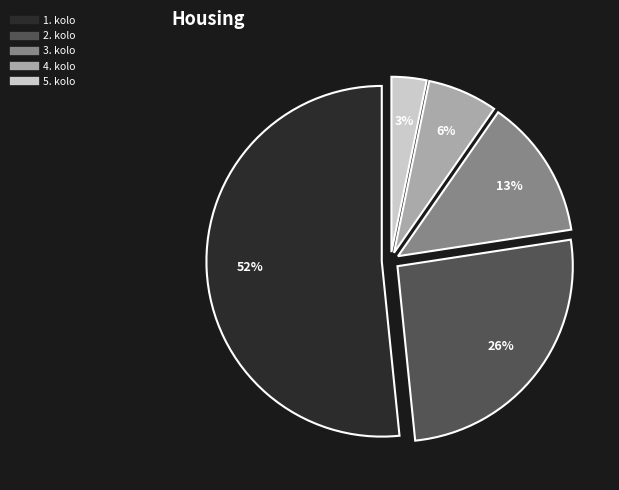

Which has a higher value, 5. kolo or 3. kolo?

3. kolo